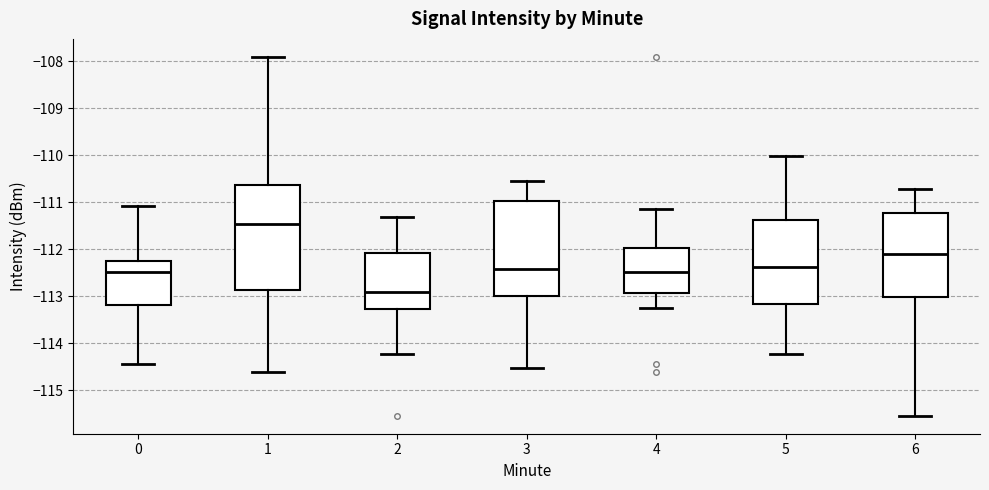

Which box's median line is the lowest?

2